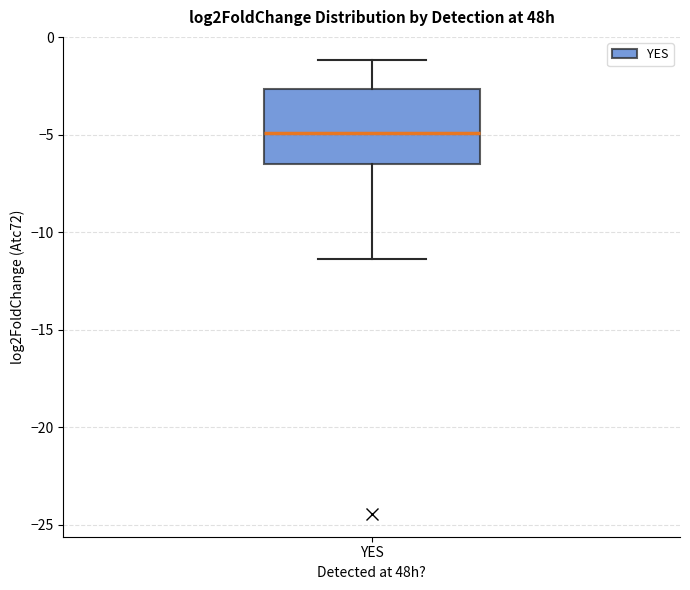

Where is the upper edge of the box for YES on the y-axis? The values are not printed on the chart, so give them approximately, as read against the axis.

-2.5